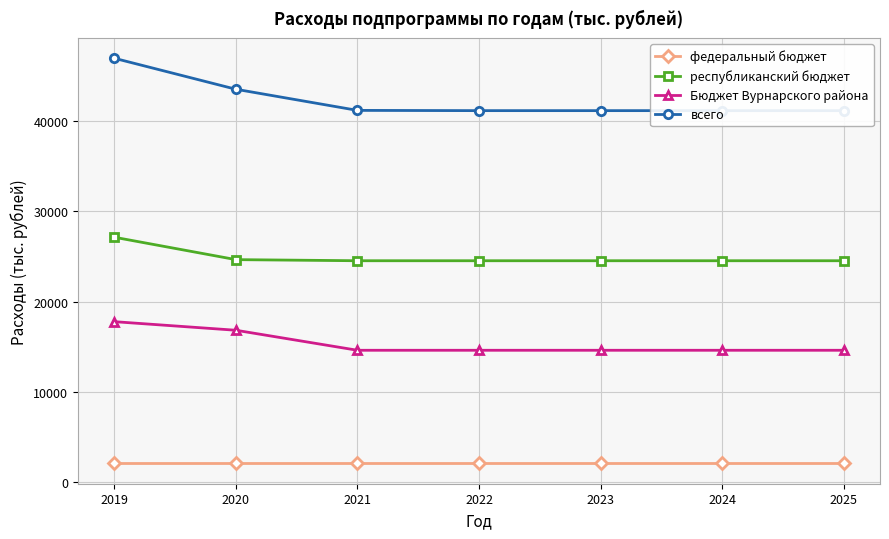

Reading left to right, what are all the values shown in this chart?

федеральный бюджет: 2019=2046.4	2020=2046.4	2021=2046.4	2022=2046.4	2023=2046.4	2024=2046.4	2025=2046.4
республиканский бюджет: 2019=27128.2	2020=24646.8	2021=24524.3	2022=24524.3	2023=24524.3	2024=24524.3	2025=24524.3
Бюджет Вурнарского района: 2019=17768.2	2020=16816.2	2021=14597.0	2022=14597.0	2023=14597.0	2024=14597.0	2025=14597.0
всего: 2019=46970.8	2020=43537.4	2021=41195.7	2022=41167.7	2023=41167.7	2024=41167.7	2025=41167.7